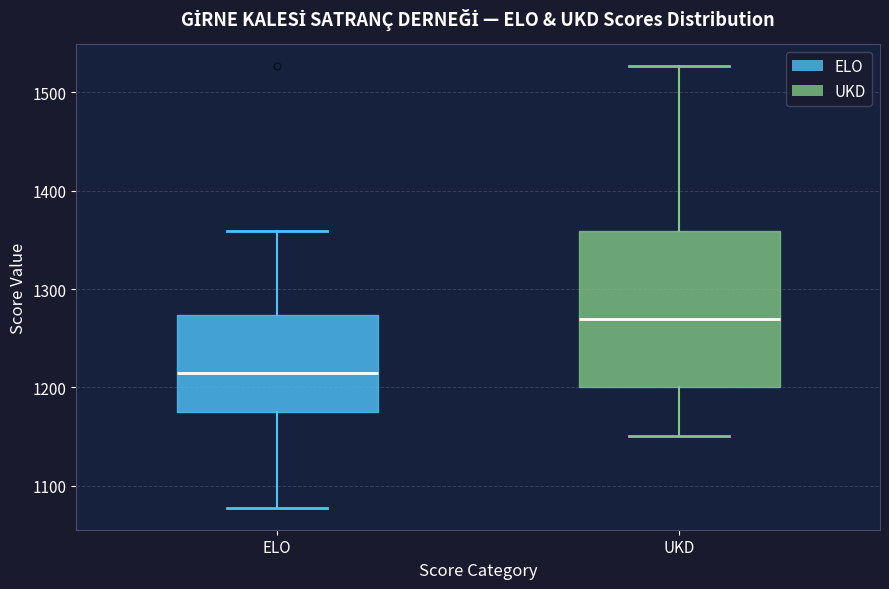

Which box's median line is the highest?

UKD